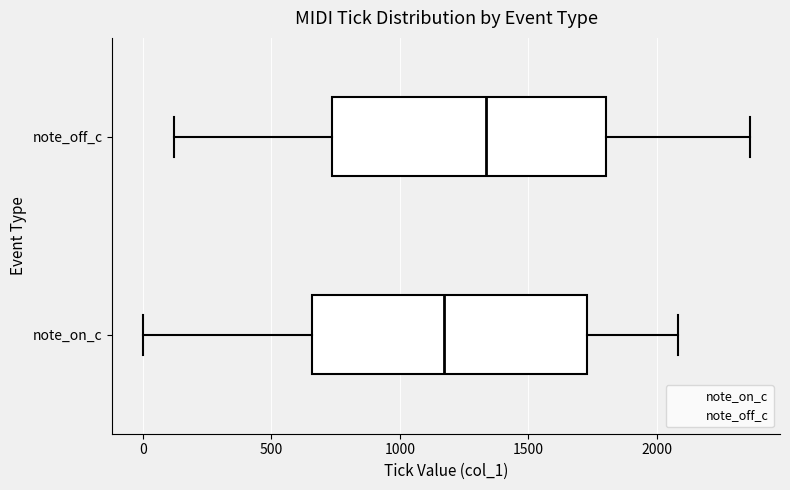

Reading bottom to top, read every box against the x-axis: the position of its median line, the range the box covers, and the ends of its whiskers. The values are not printed on the chart, so give them approximately, as read against the axis.

note_on_c: median 1150, box 650 to 1750, whiskers 0 to 2100
note_off_c: median 1350, box 750 to 1800, whiskers 100 to 2350